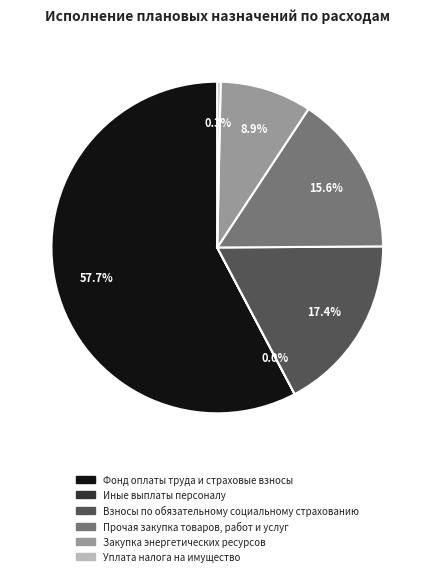

Does Прочая закупка товаров, работ и услуг represent more than half of the total?

No